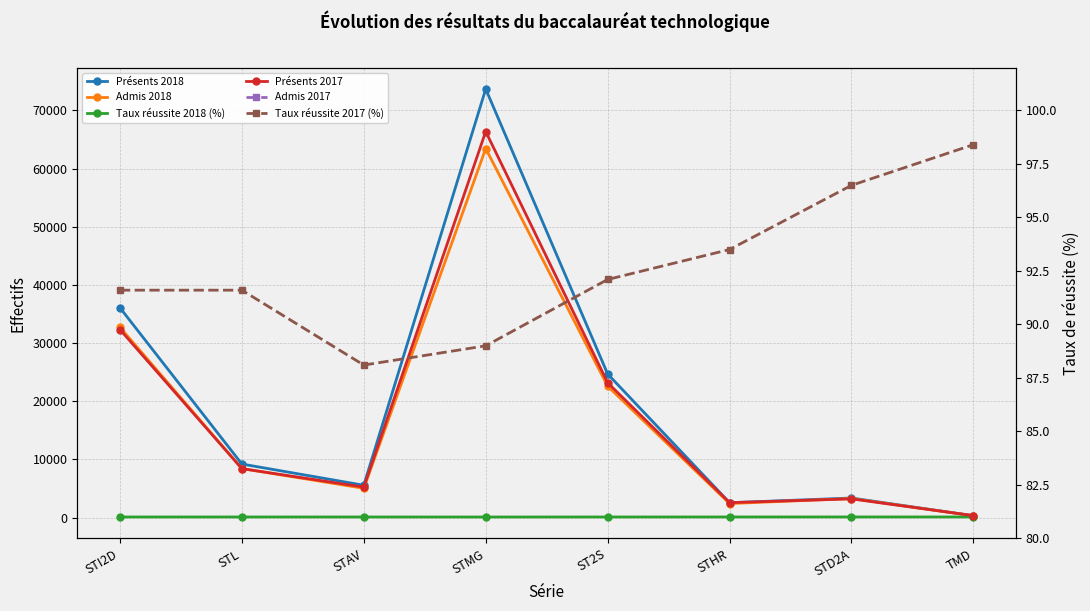

At which label is Présents 2017 closest to 33346?

STI2D